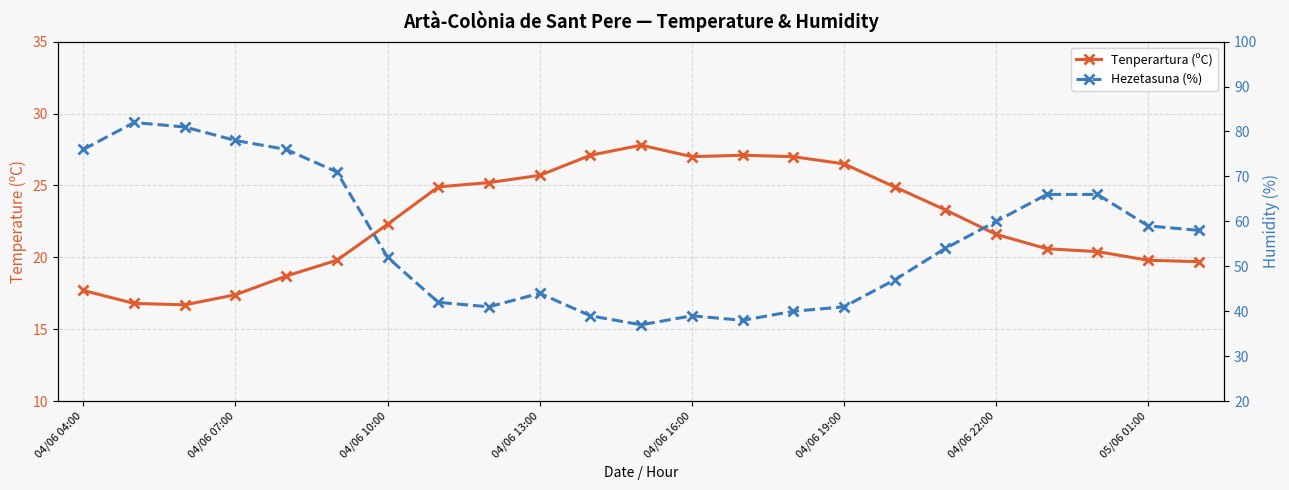

What are all the series names shown in the legend?

Tenperartura (ºC), Hezetasuna (%)